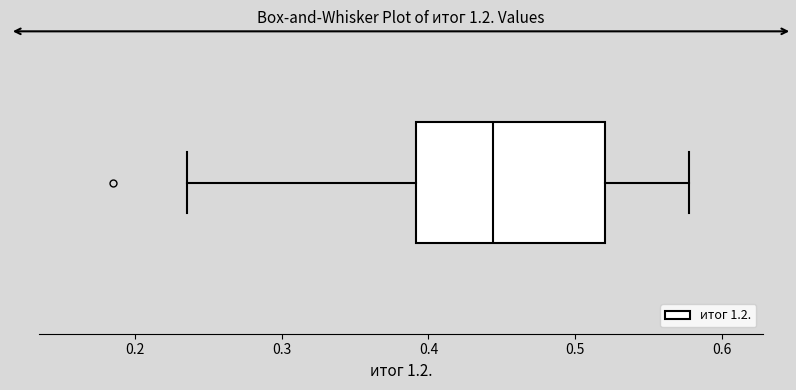

Read this box plot against the x-axis: the position of the median line, the range covered by the box, and the ends of both whiskers. The values are not printed on the chart, so give them approximately, as read against the axis.

median 0.44, box 0.39 to 0.52, whiskers 0.24 to 0.58